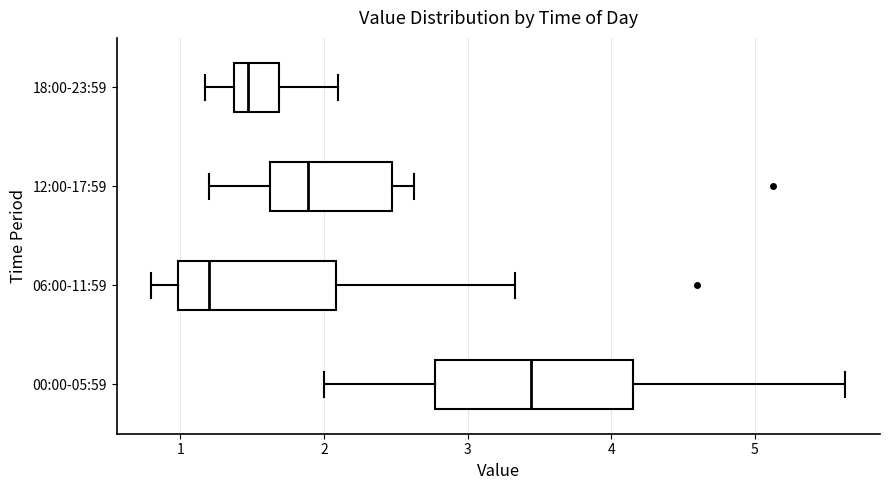

Reading bottom to top, transcribe this box plot: for each box, give where its median line is, the range the box spans, and where its two whiskers end, as read against the x-axis. The values are not printed on the chart, so give them approximately, as read against the axis.

00:00-05:59: median 3.4, box 2.8 to 4.2, whiskers 2.0 to 5.6
06:00-11:59: median 1.2, box 1.0 to 2.1, whiskers 0.8 to 3.3
12:00-17:59: median 1.9, box 1.6 to 2.5, whiskers 1.2 to 2.6
18:00-23:59: median 1.5, box 1.4 to 1.7, whiskers 1.2 to 2.1